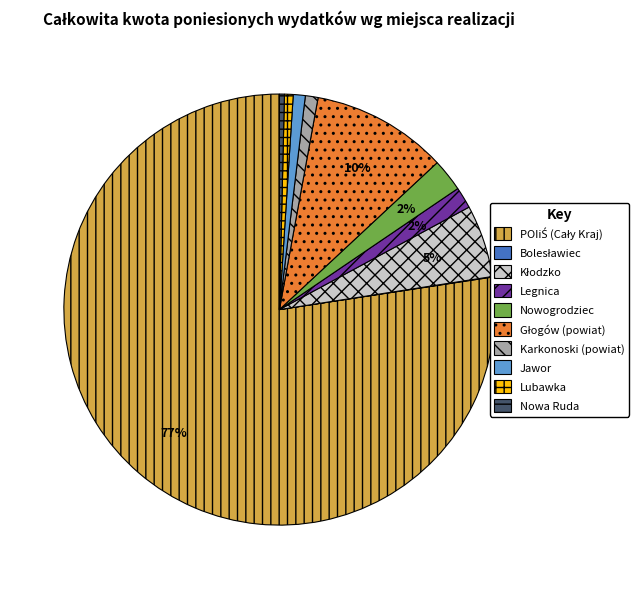

What percentage is the Jawor slice, to the nearest percent?

1%